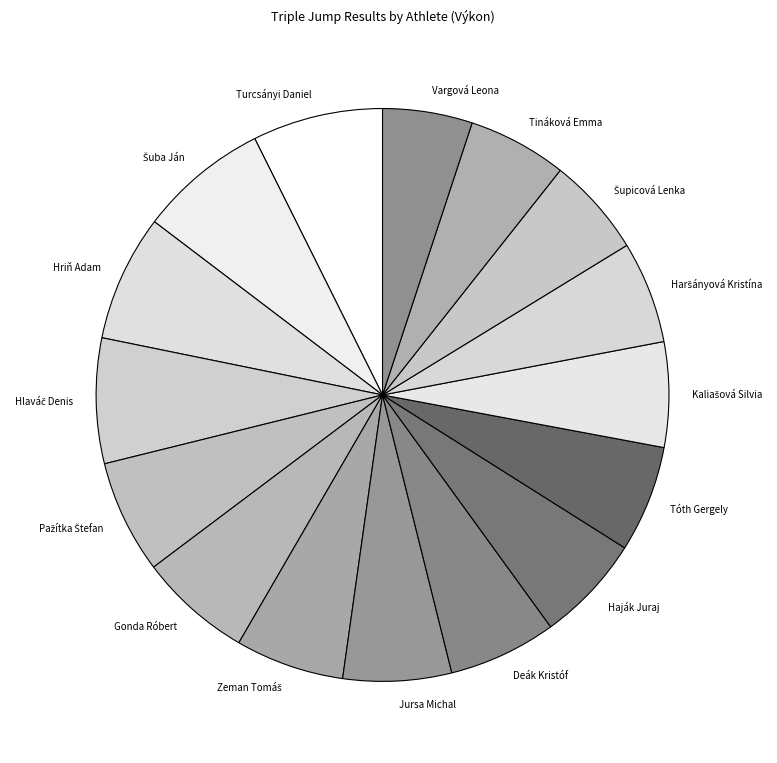

Which slice is the smallest?

Vargová Leona